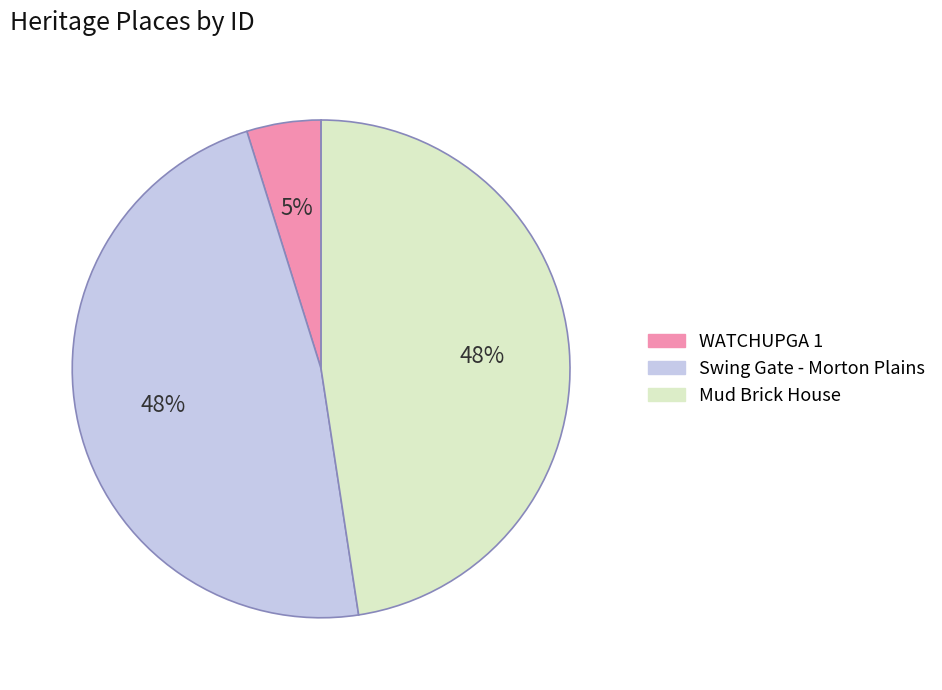

Is the sum of Mud Brick House and Swing Gate - Morton Plains greater than half?

Yes